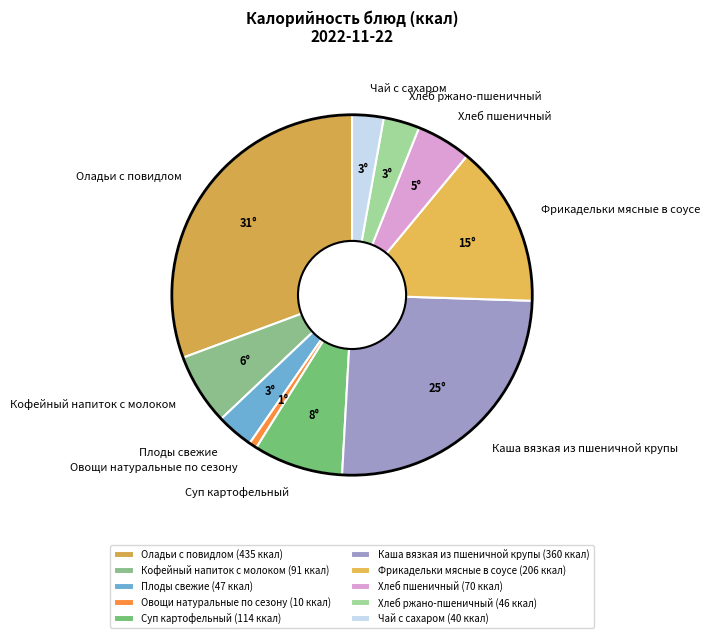

Which category has the smallest portion of the pie?

Овощи натуральные по сезону